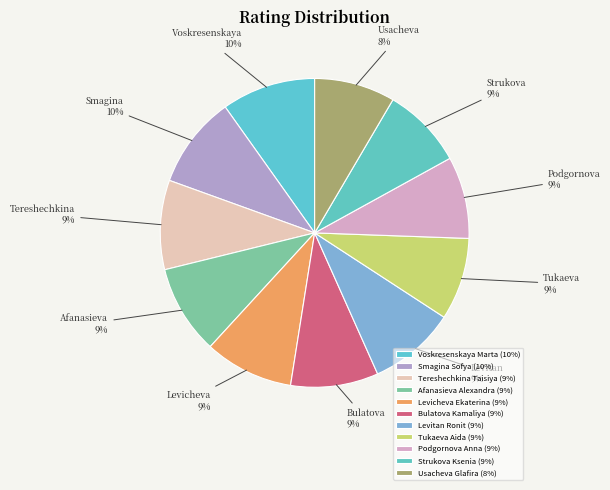

What percentage is the Usacheva Glafira slice, to the nearest percent?

8%